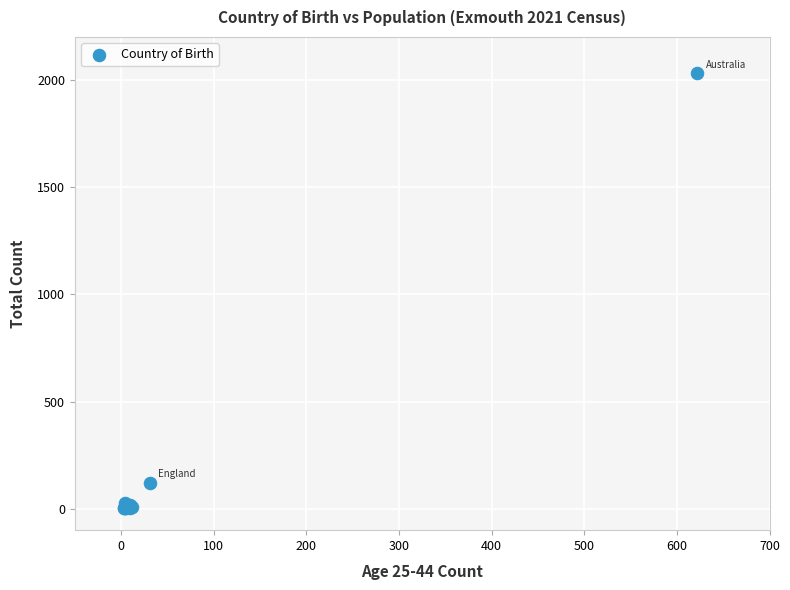

What Y value in the scatter plot is closest to 1017?

120